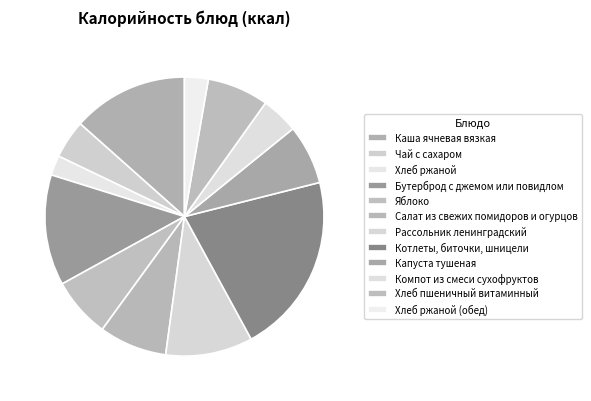

To the nearest percent, what percentage of the pie is Салат из свежих помидоров и огурцов?

8%